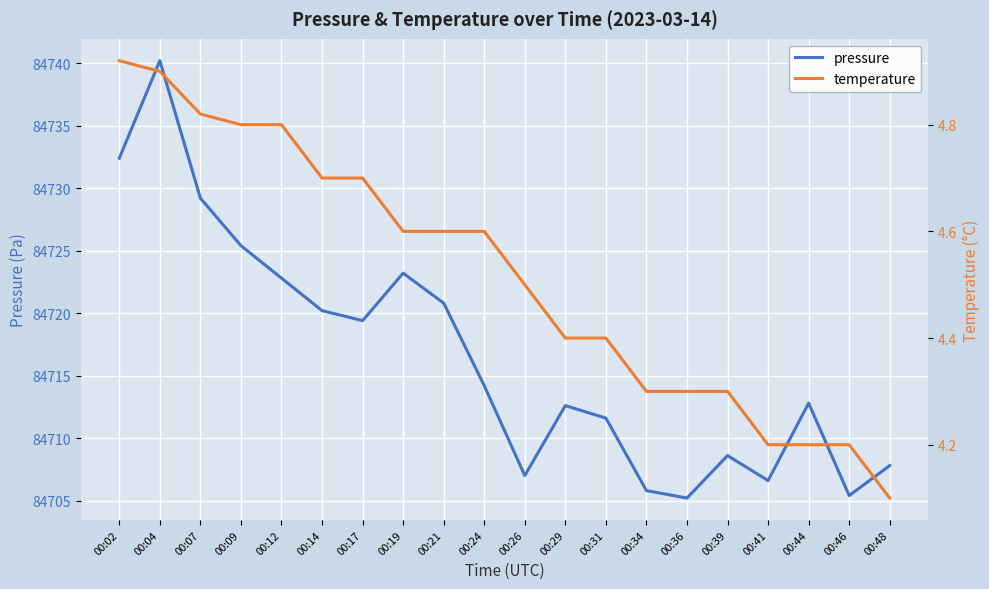

Between 00:31 and 00:48, which series saw the biggest shift?

pressure